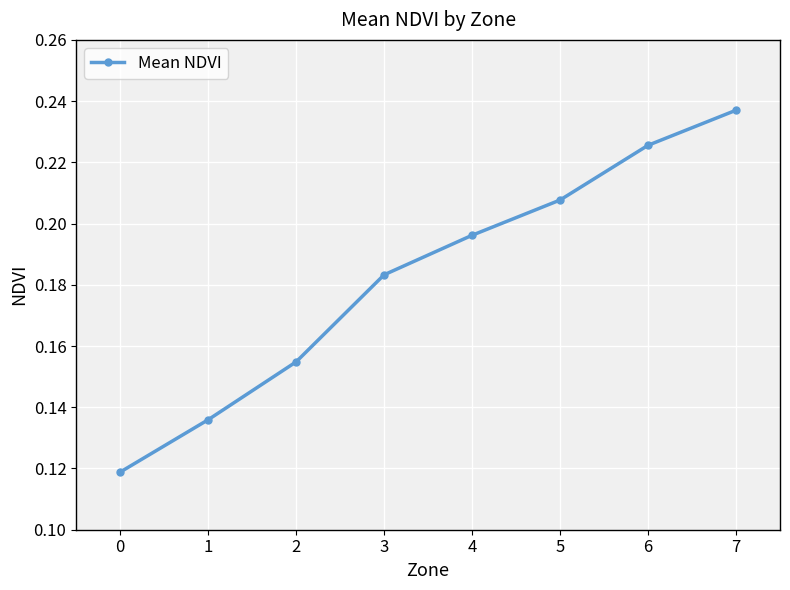

True or false: the data shows 0.4 at 7.

False